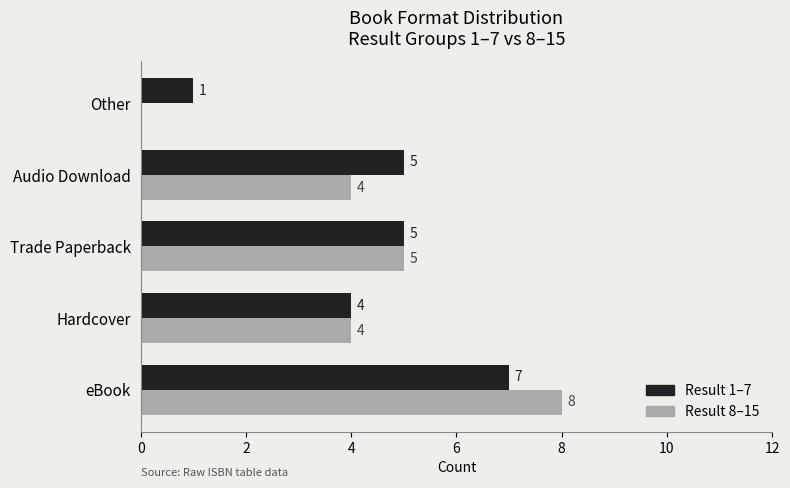

Read the Result 8–15 value at Hardcover.

4